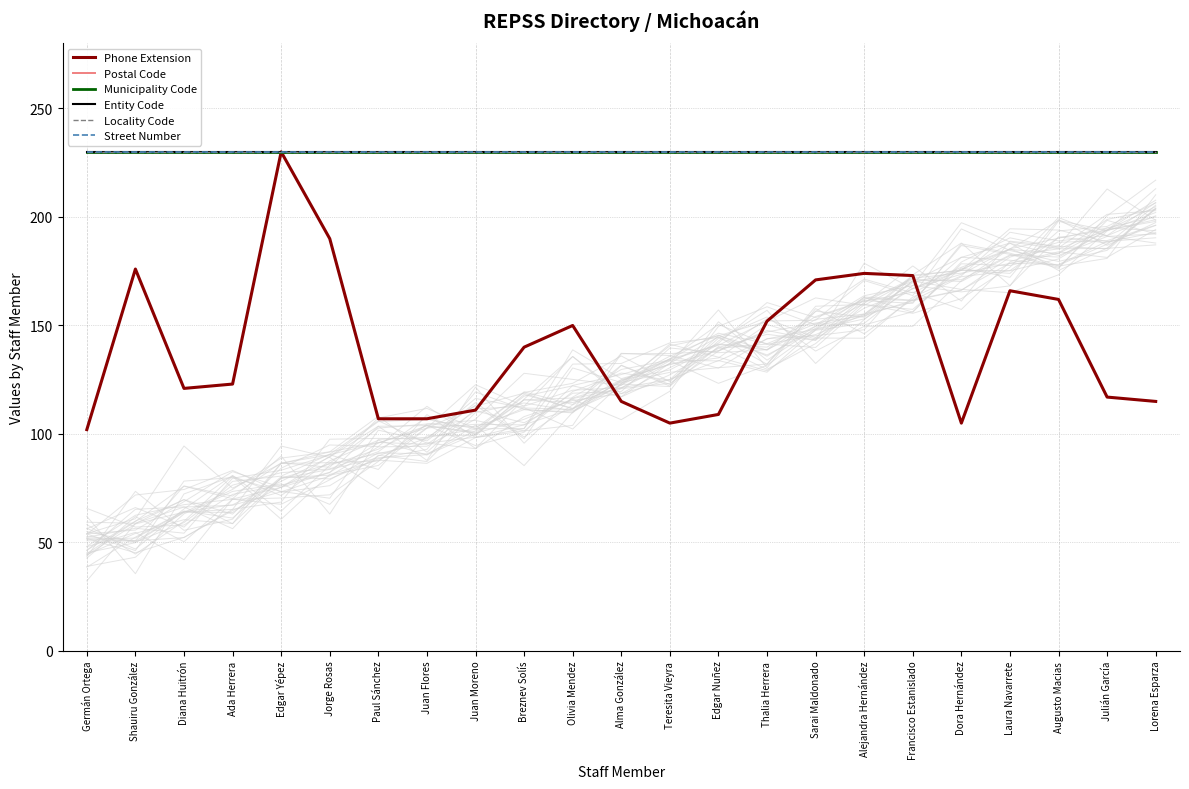

What position from the right is Juan Flores?

16